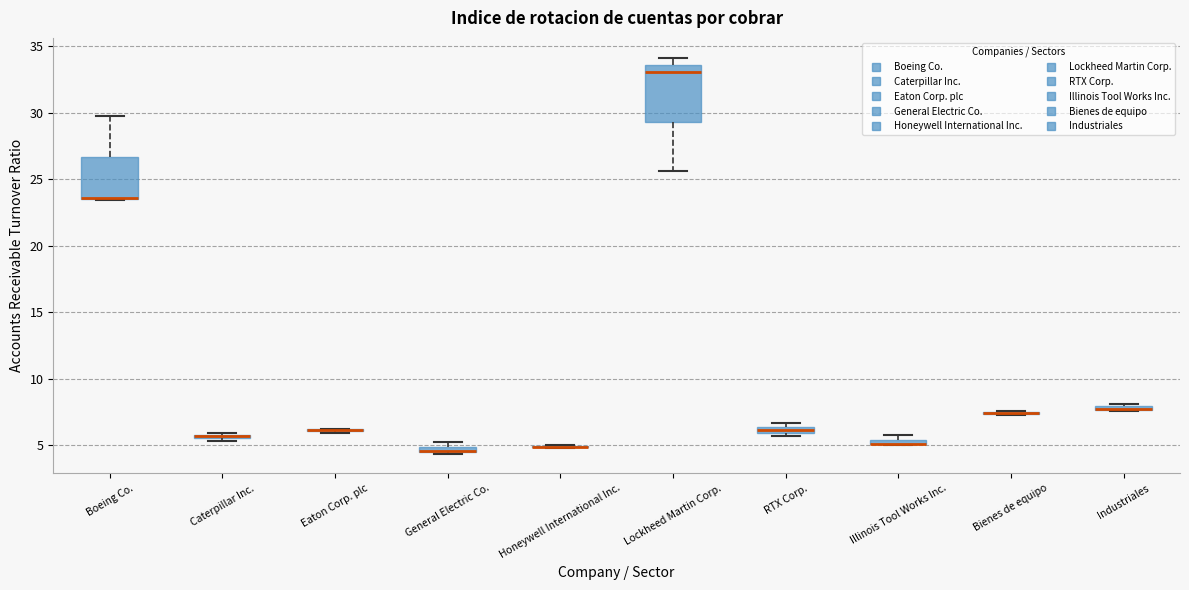

Where does the upper whisker of the box for Boeing Co. end on the y-axis? The values are not printed on the chart, so give them approximately, as read against the axis.

30.0